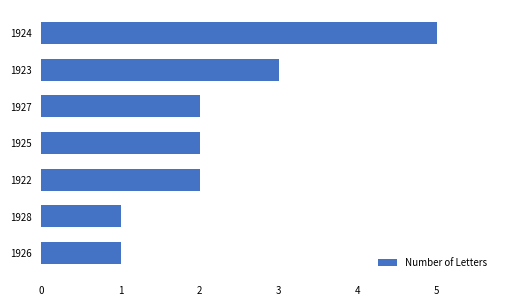

What is the sum of all values?

16